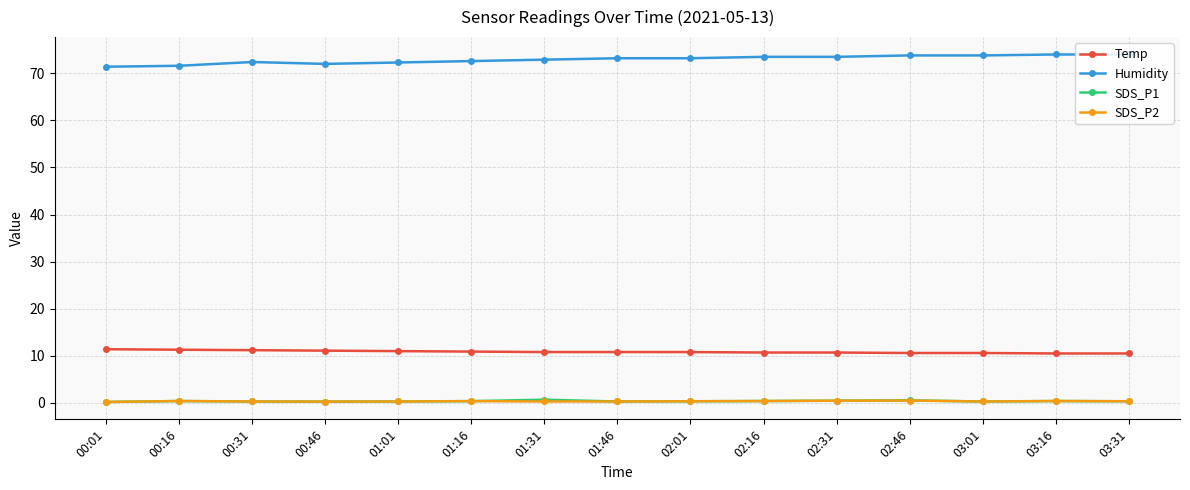

The value of Temp at 02:01 is 10.8. True or false?

True